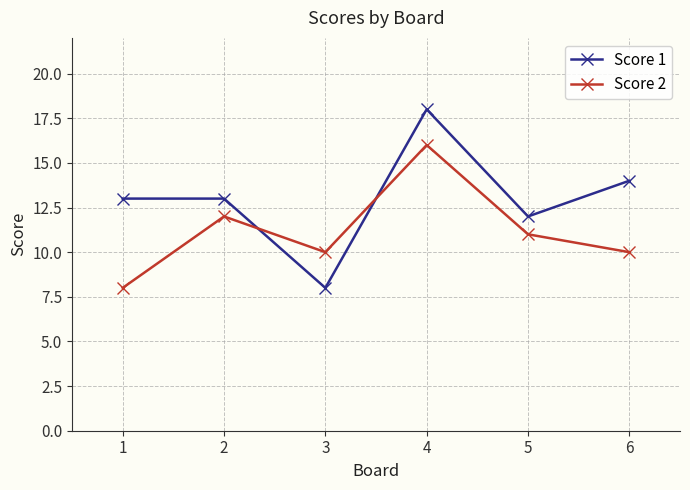

What is the maximum value shown in the chart?

18